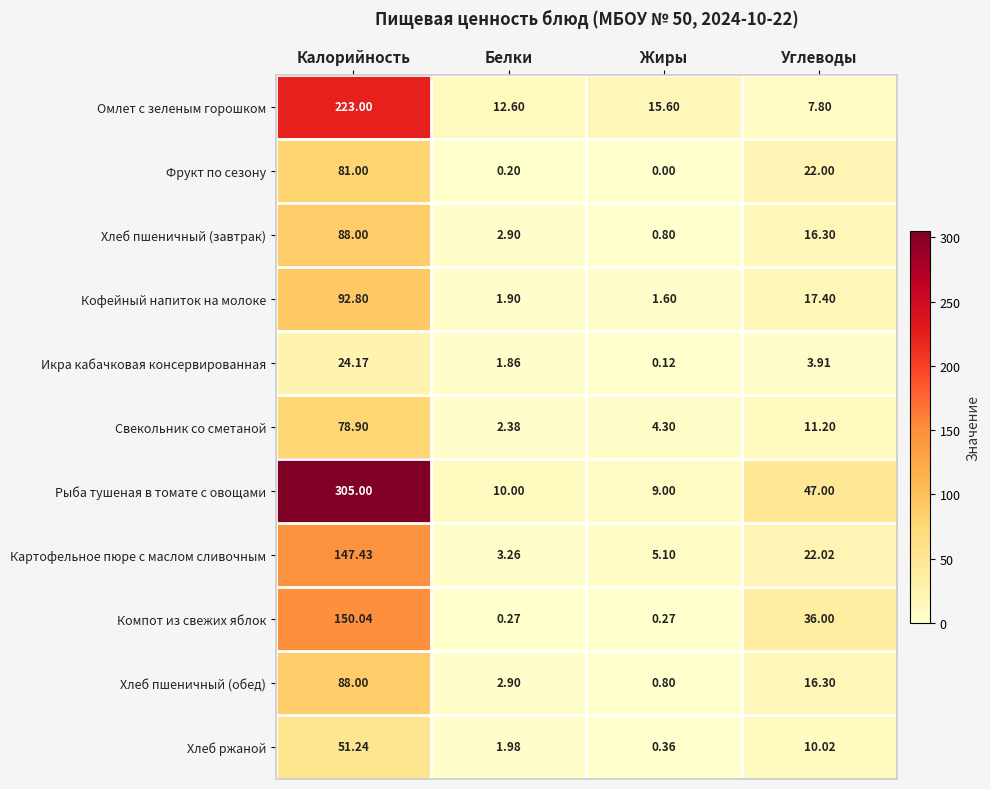

At which label is Омлет с зеленым горошком closest to 115?

Жиры